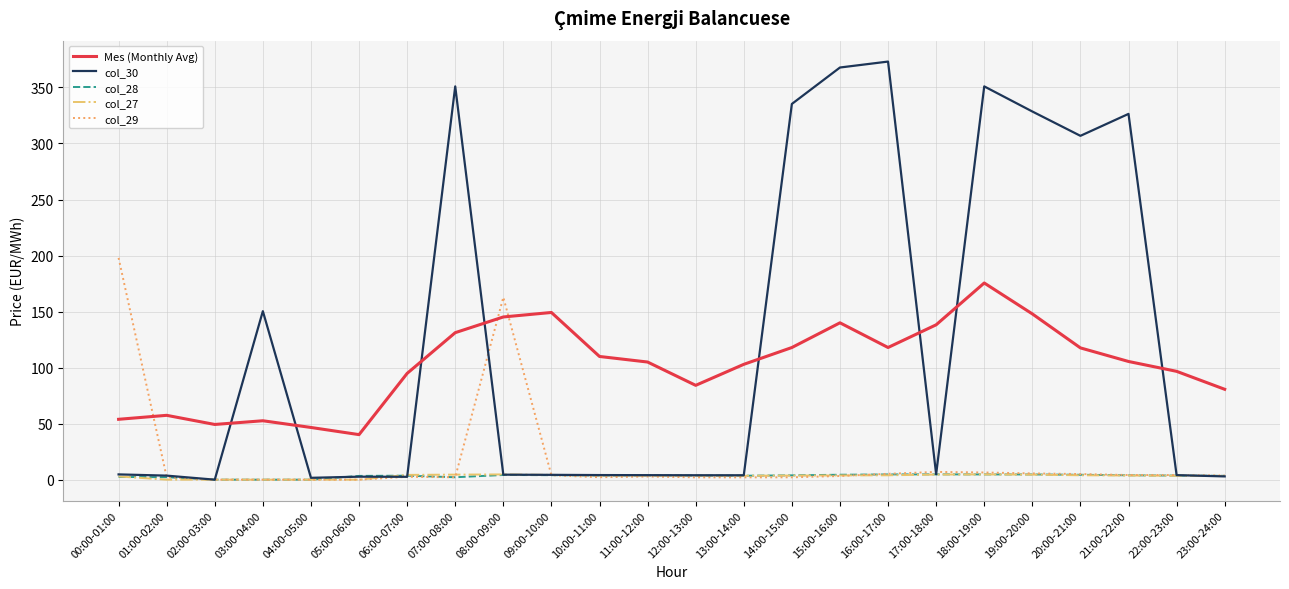

Which series has the largest range (max minus min)?

col_30